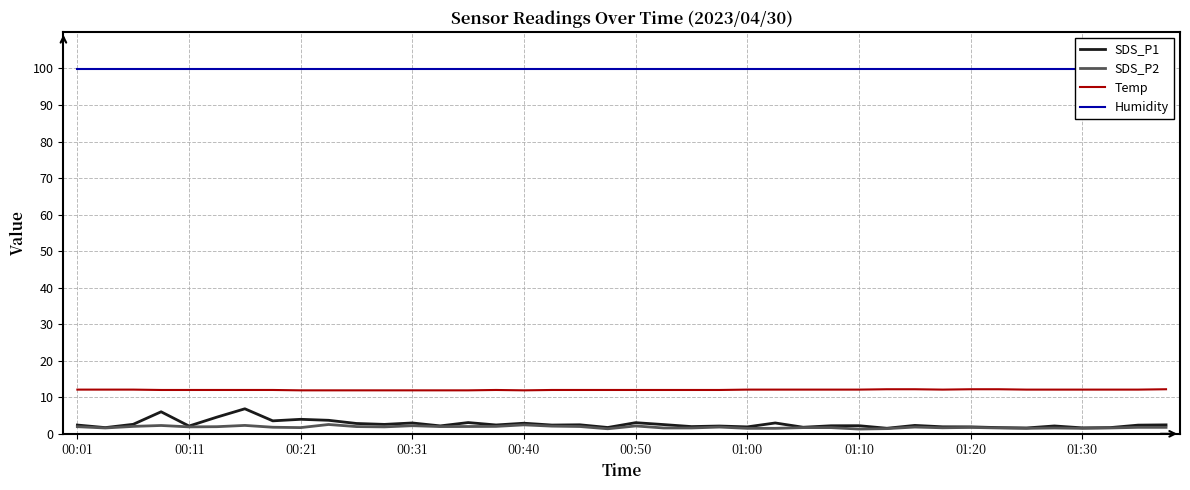

Reading left to right, list all the values displayed in this chart.

SDS_P1: 2.4	1.7	2.6	6.0	2.1	4.6	6.8	3.5	4.0	3.7	2.8	2.6	3.0	2.2	3.1	2.4	2.9	2.4	2.5	1.7	3.0	2.5	2.0	2.1	1.9	3.0	1.8	2.2	2.2	1.5	2.3	1.9	1.9	1.7	1.6	2.1	1.6	1.7	2.4	2.5
SDS_P2: 1.9	1.6	2.0	2.3	1.9	1.9	2.3	1.8	1.7	2.5	2.0	1.9	2.2	2.0	2.0	2.0	2.5	2.1	2.0	1.4	2.1	1.6	1.6	1.9	1.5	1.5	1.7	1.7	1.3	1.4	1.9	1.6	1.8	1.6	1.5	1.6	1.5	1.6	1.8	1.8
Temp: 12.1	12.1	12.1	12.0	12.0	12.0	12.0	12.0	11.9	11.9	11.9	11.9	11.9	11.9	11.9	12.0	11.9	12.0	12.0	12.0	12.0	12.0	12.0	12.0	12.1	12.1	12.1	12.1	12.1	12.2	12.2	12.1	12.2	12.2	12.1	12.1	12.1	12.1	12.1	12.2
Humidity: 99.9	99.9	99.9	99.9	99.9	99.9	99.9	99.9	99.9	99.9	99.9	99.9	99.9	99.9	99.9	99.9	99.9	99.9	99.9	99.9	99.9	99.9	99.9	99.9	99.9	99.9	99.9	99.9	99.9	99.9	99.9	99.9	99.9	99.9	99.9	99.9	99.9	99.9	99.9	99.9